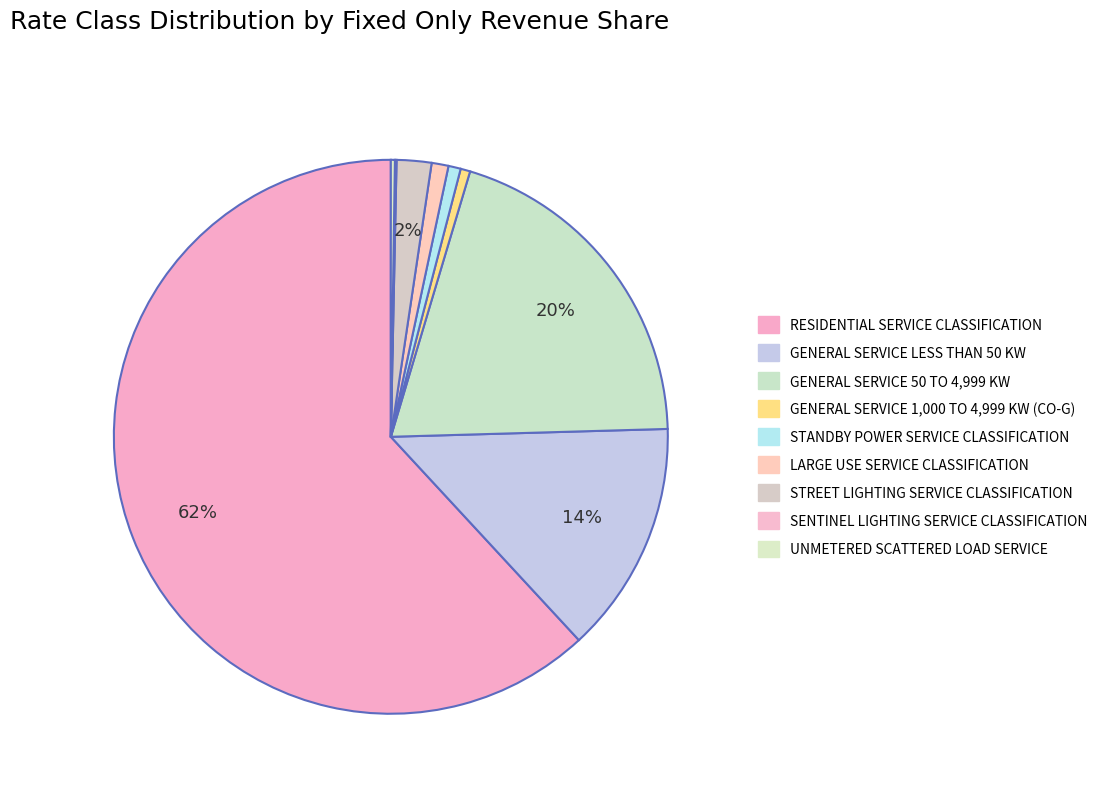

To the nearest percent, what is the average slice percentage?

11%